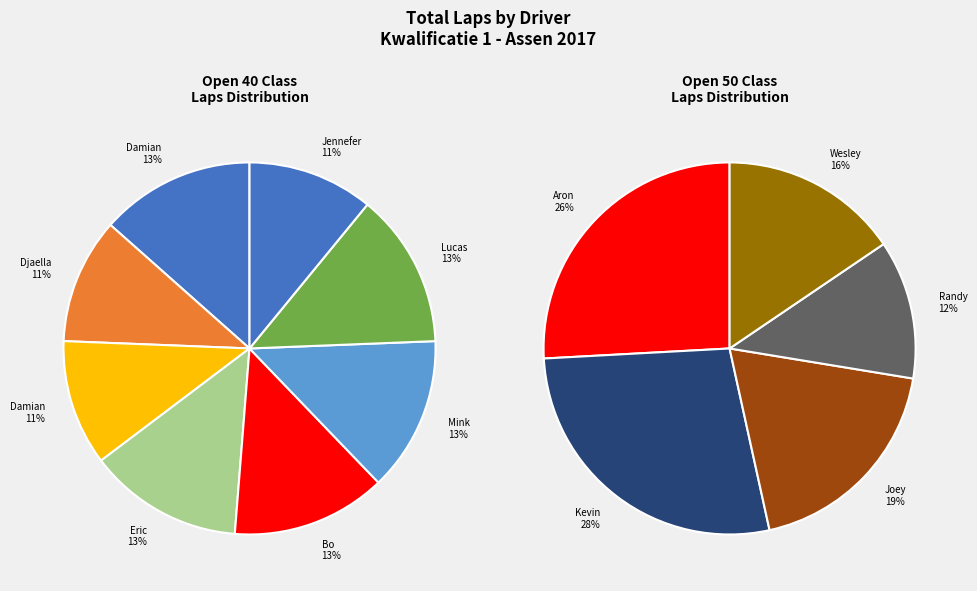

What is the smallest slice in the pie chart?

Randy Bierstekers